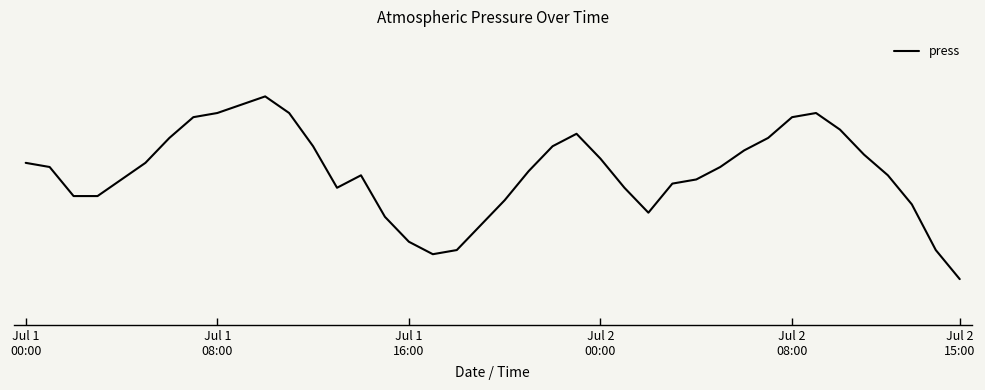

Does the chart display data point markers on the line(s)?

No